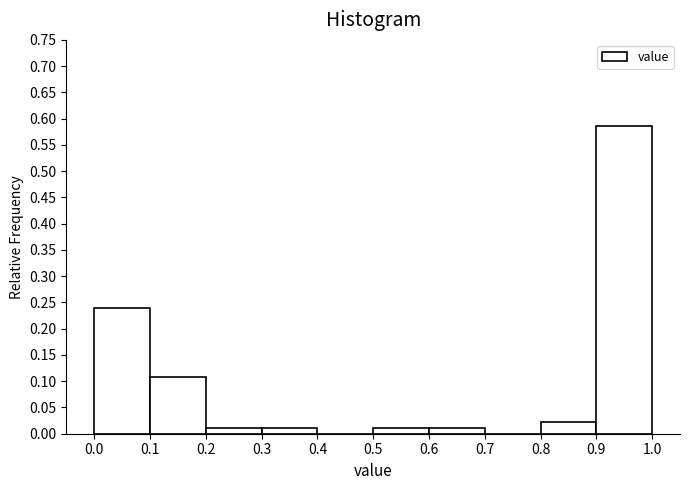

Reading left to right, transcribe this chart: for each bar, give the range it covers on the x-axis and its height. The values are not printed on the chart, so give them approximately, as read against the axis.

0.0 to 0.1: 0.240
0.1 to 0.2: 0.110
0.2 to 0.3: 0.010
0.3 to 0.4: 0.010
0.4 to 0.5: 0
0.5 to 0.6: 0.010
0.6 to 0.7: 0.010
0.7 to 0.8: 0
0.8 to 0.9: 0.020
0.9 to 1.0: 0.585